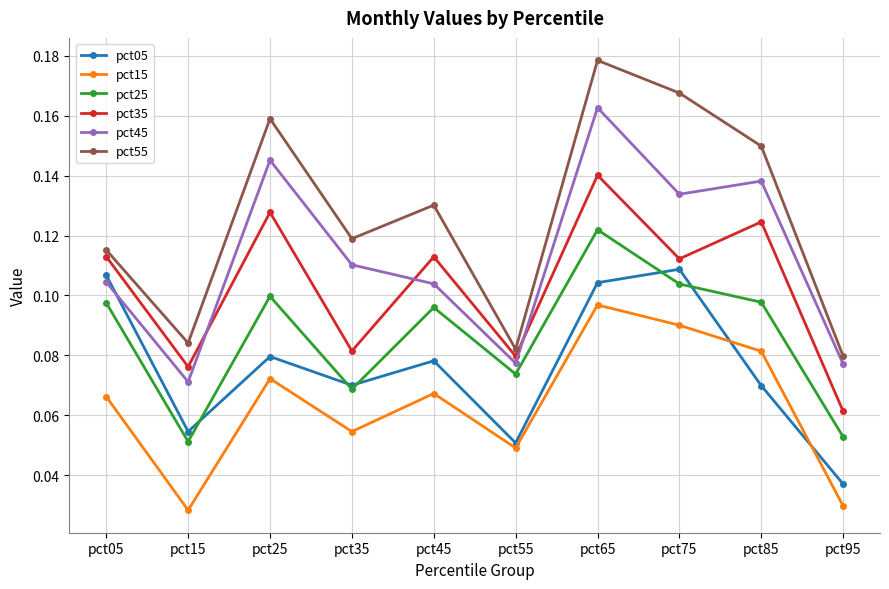

Which category has the highest value in the pct55 series?

pct65